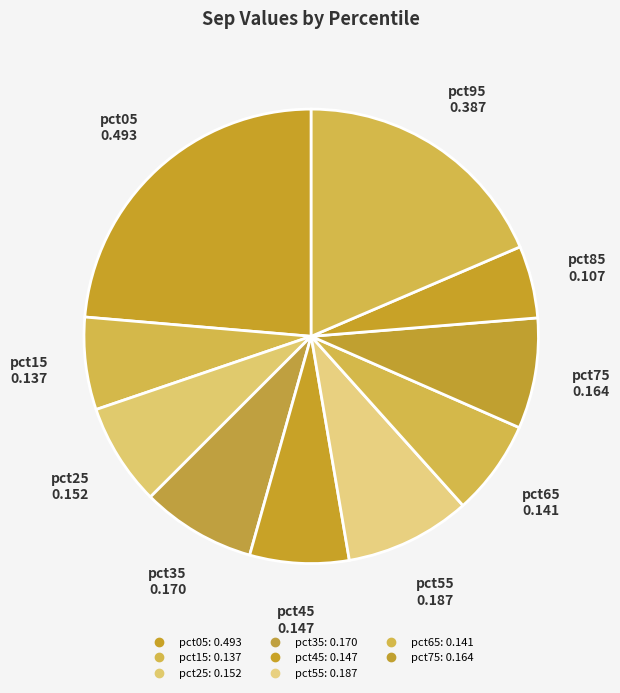

Rank the categories by value from lowest to highest.

pct85, pct15, pct65, pct45, pct25, pct75, pct35, pct55, pct95, pct05